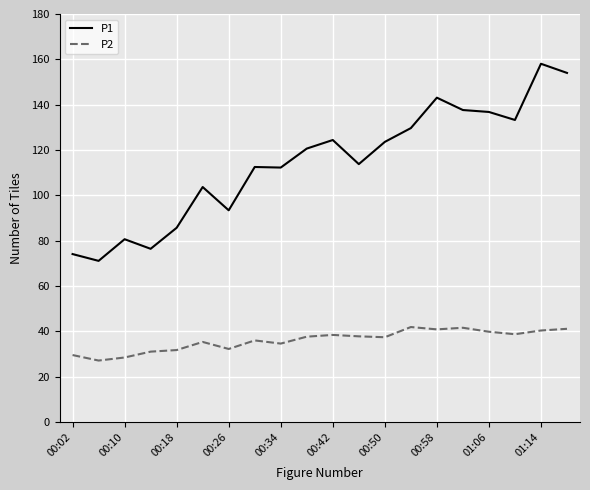

Which series has the largest total across all categories?

P1